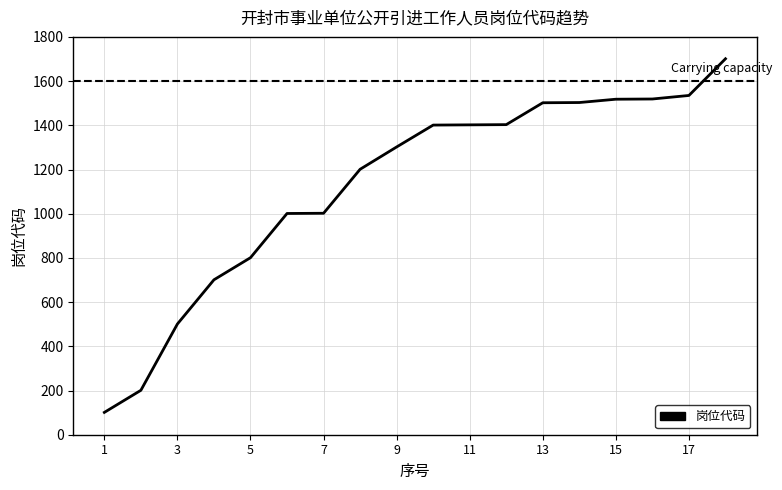

What is the minimum value shown in the chart?

101